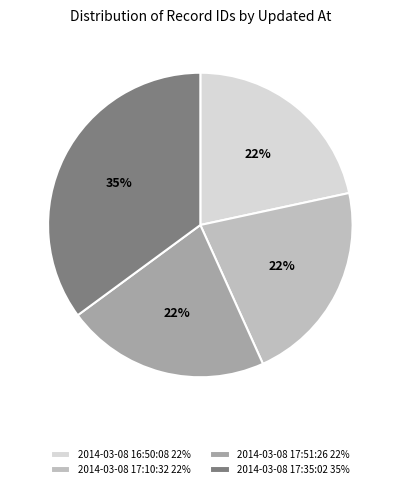

How many slices are in this pie chart?

4